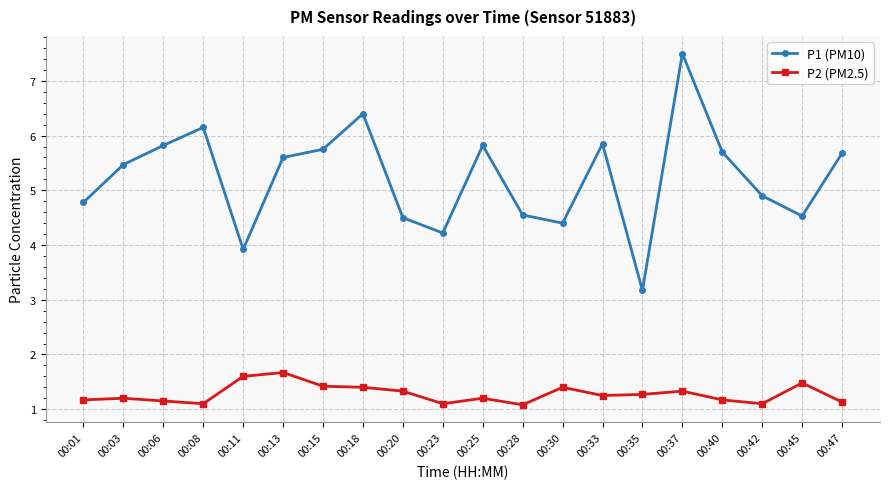

At which category does P1 (PM10) reach its first local peak?

00:08